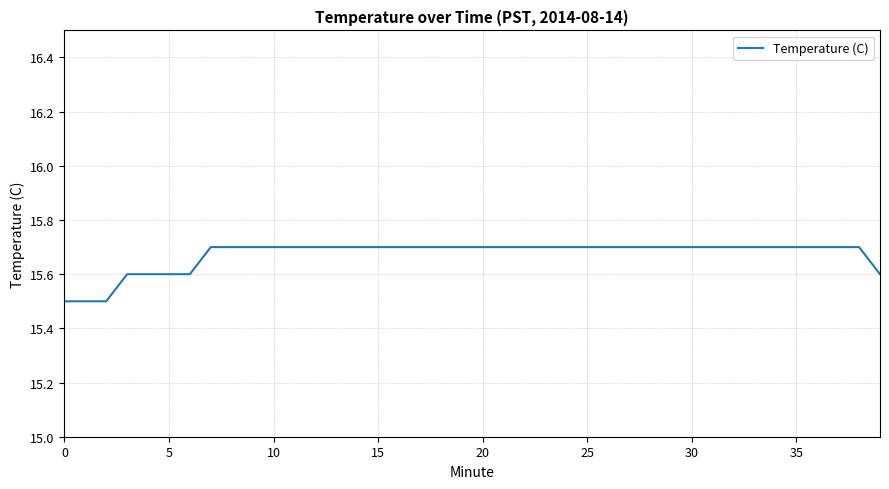

How many values are between 15 and 16?

40